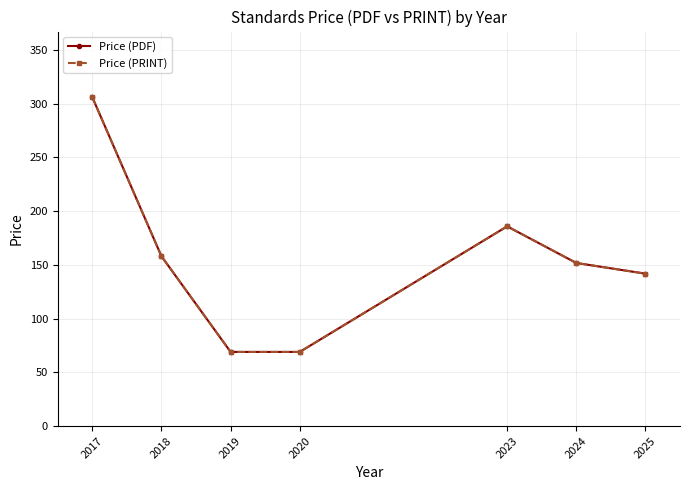

Does the chart display data point markers on the line(s)?

Yes